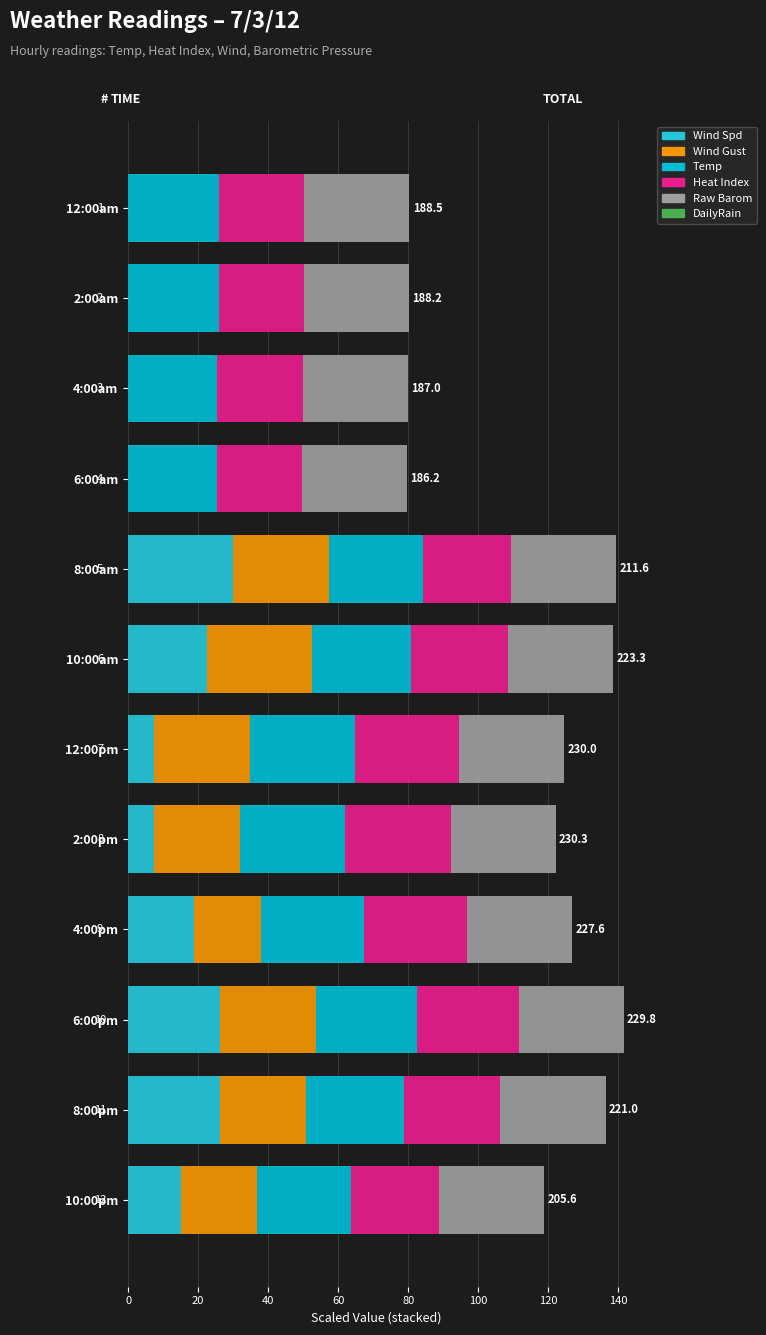

How many categories are shown in the chart?

12